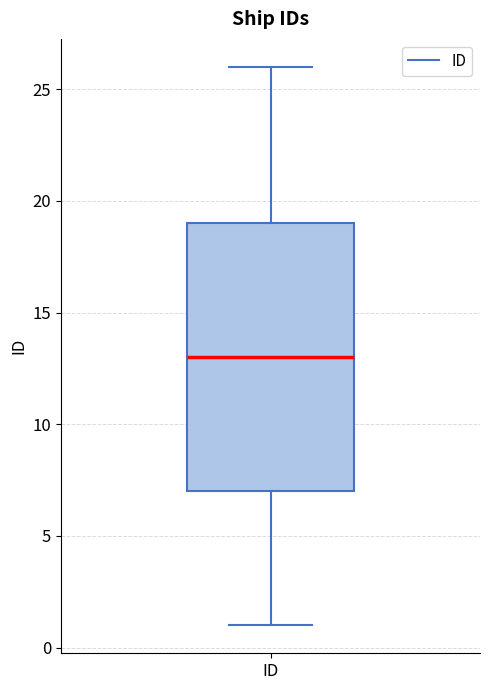

Where is the lower edge of the box for ID on the y-axis? The values are not printed on the chart, so give them approximately, as read against the axis.

7